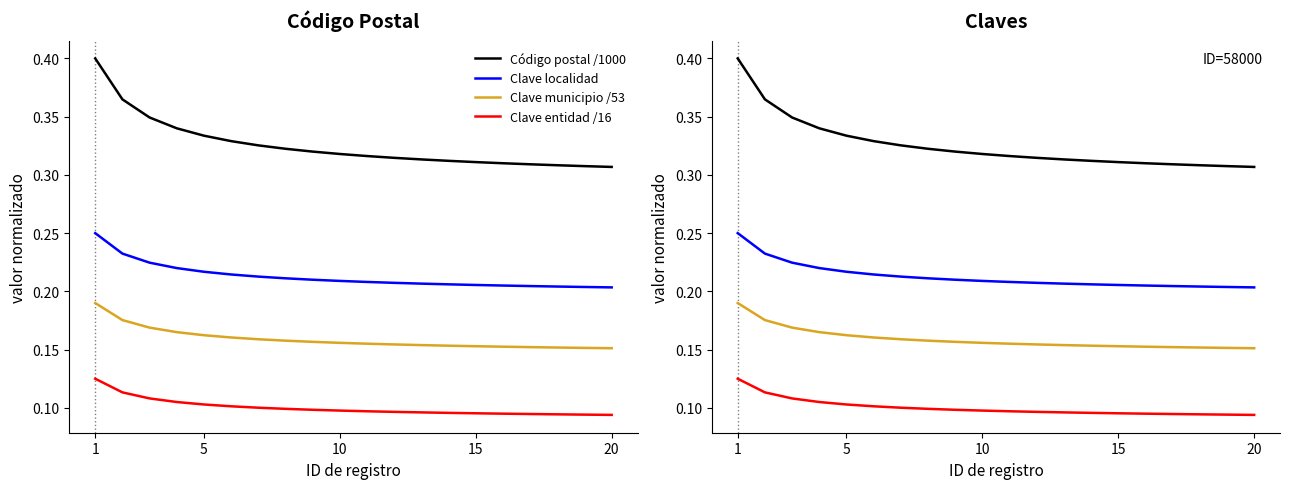

True or false: Código postal /1000 and Clave entidad /16 intersect in this chart.

False